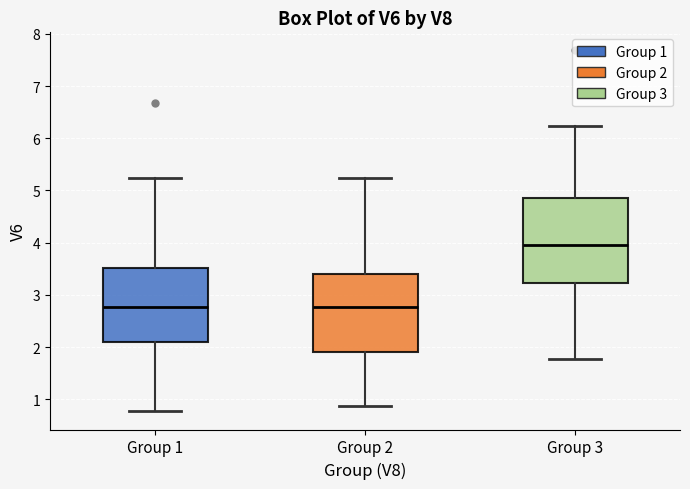

Reading left to right, read every box against the y-axis: the position of its median line, the range the box covers, and the ends of its whiskers. The values are not printed on the chart, so give them approximately, as read against the axis.

Group 1: median 2.8, box 2.1 to 3.5, whiskers 0.8 to 5.2
Group 2: median 2.8, box 1.9 to 3.4, whiskers 0.9 to 5.2
Group 3: median 4.0, box 3.2 to 4.8, whiskers 1.8 to 6.2